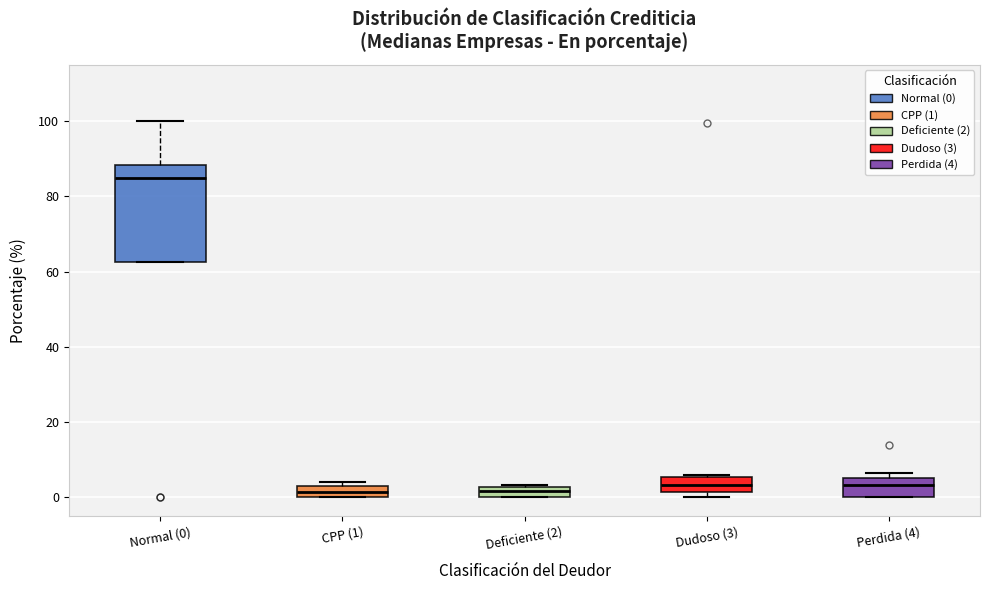

Comparing the boxes themselves (not the whiskers), which one is the tallest?

Normal (0)